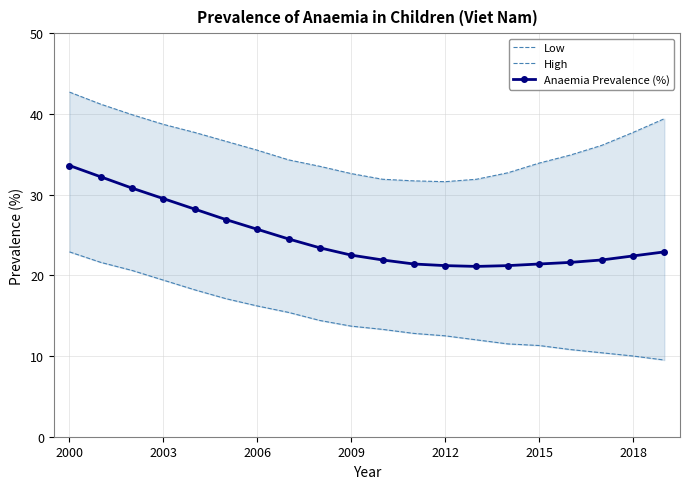

How many interior local valleys does the High series have?

1